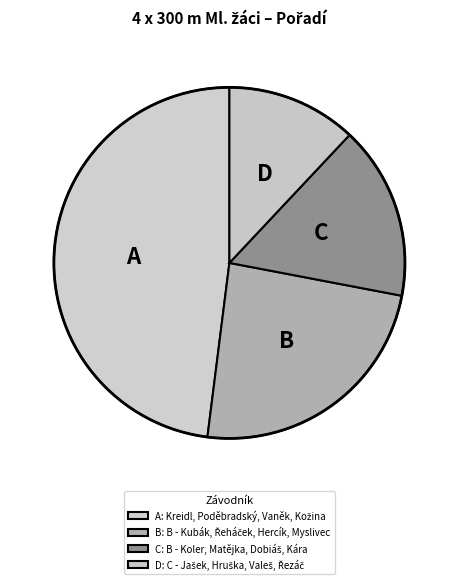

Count the number of slices in the pie.

4